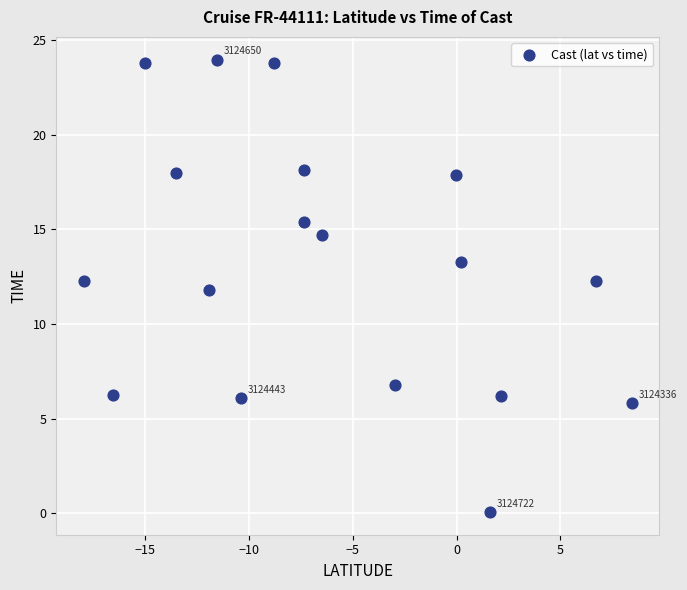

What is the range of Y values (max minus min)?

23.9